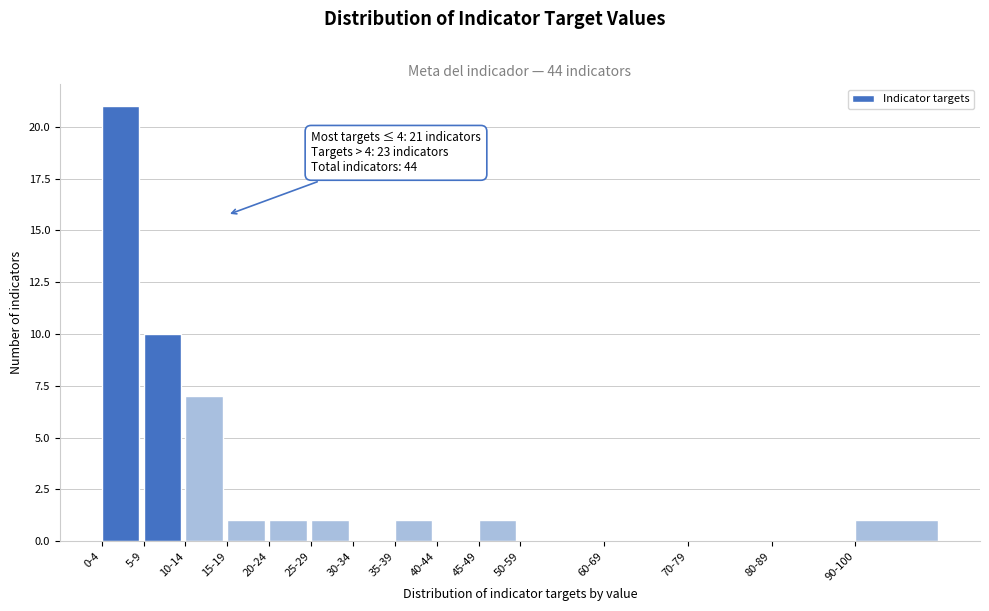

Reading left to right, what are all the values shown in this chart?

0-4=21	5-9=10	10-14=7	15-19=1	20-24=1	25-29=1	30-34=0	35-39=1	40-44=0	45-49=1	50-59=0	60-69=0	70-79=0	80-89=0	90-100=1